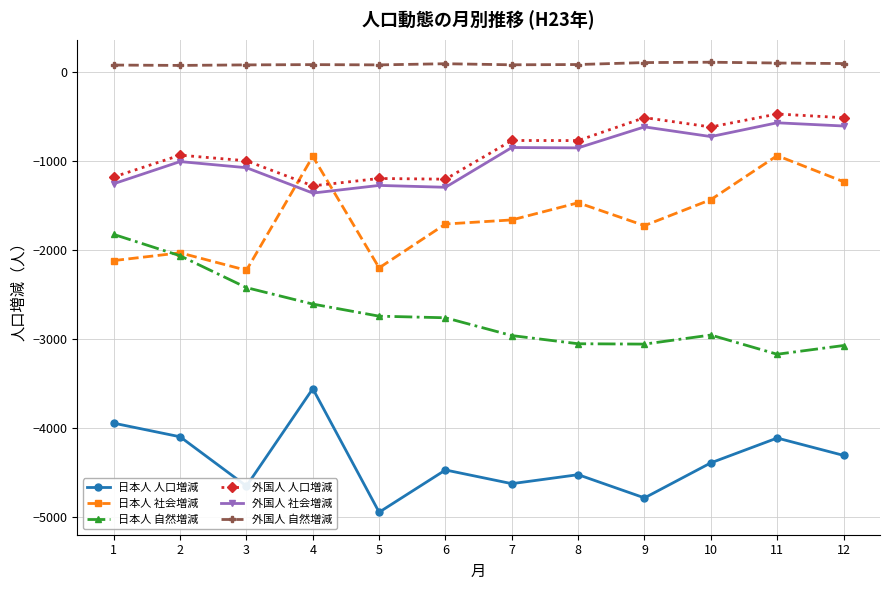

What are all the series names shown in the legend?

日本人 人口増減, 日本人 社会増減, 日本人 自然増減, 外国人 人口増減, 外国人 社会増減, 外国人 自然増減